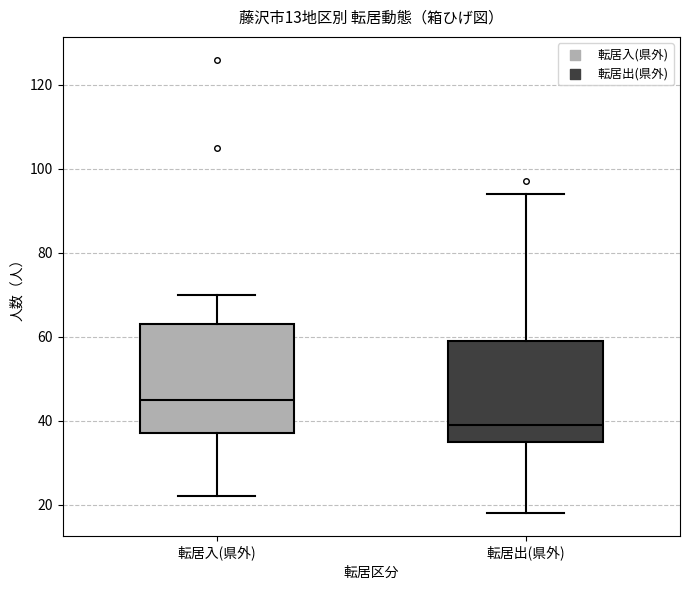

Reading left to right, read every box against the y-axis: the position of its median line, the range the box covers, and the ends of its whiskers. The values are not printed on the chart, so give them approximately, as read against the axis.

転居入(県外): median 46, box 38 to 64, whiskers 22 to 70
転居出(県外): median 40, box 36 to 60, whiskers 18 to 94